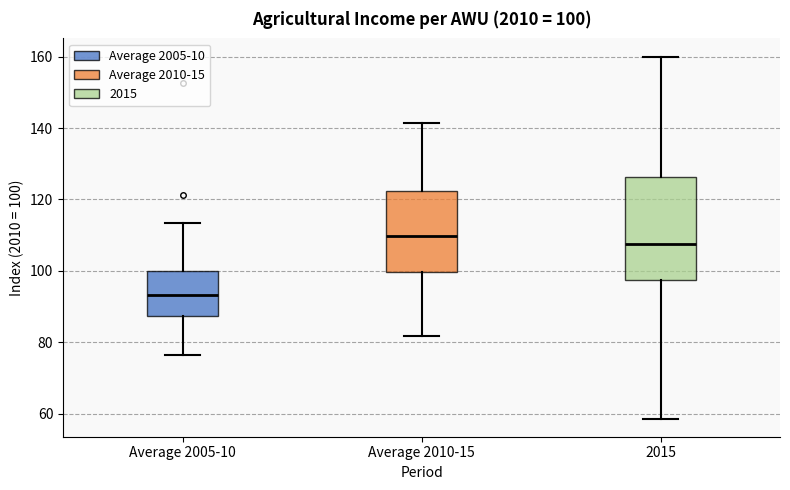

Which box's median line is the highest?

Average 2010-15